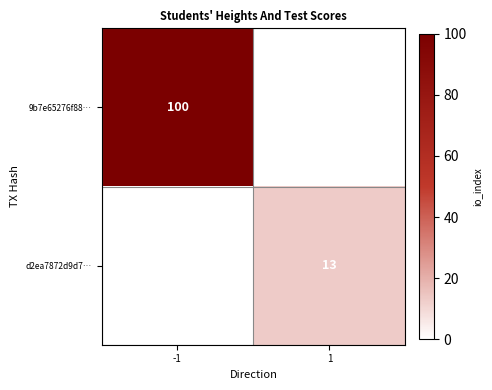

The value of 9b7e65276f88… at 1 is -43. True or false?

False